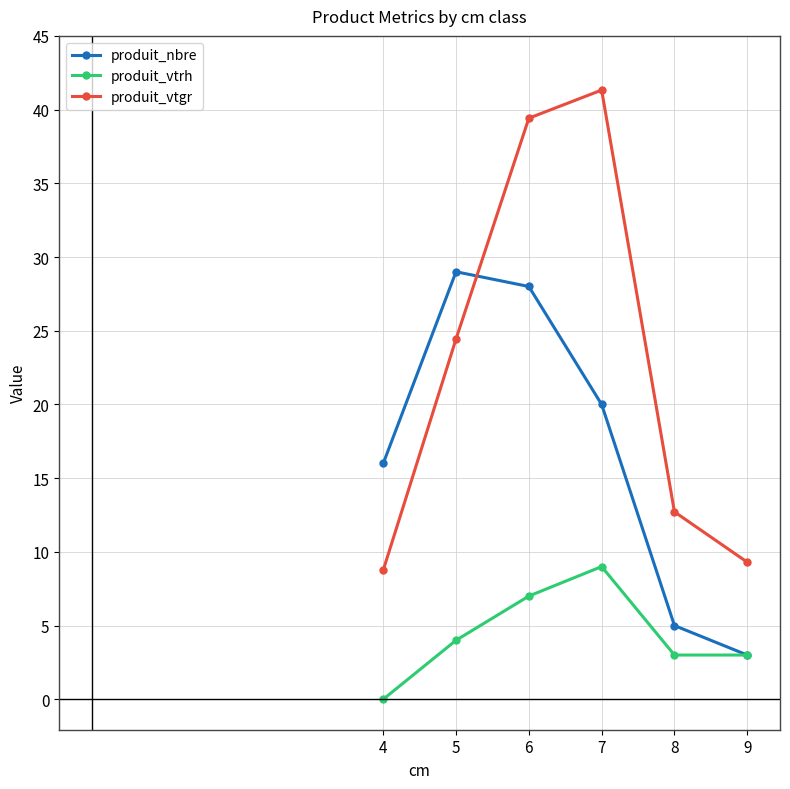

Reading left to right, what are all the values shown in this chart?

produit_nbre: 16.0	29.0	28.0	20.0	5.0	3.0
produit_vtrh: 0.0	4.0	7.0	9.0	3.0	3.0
produit_vtgr: 8.8	24.4	39.4	41.3	12.7	9.3